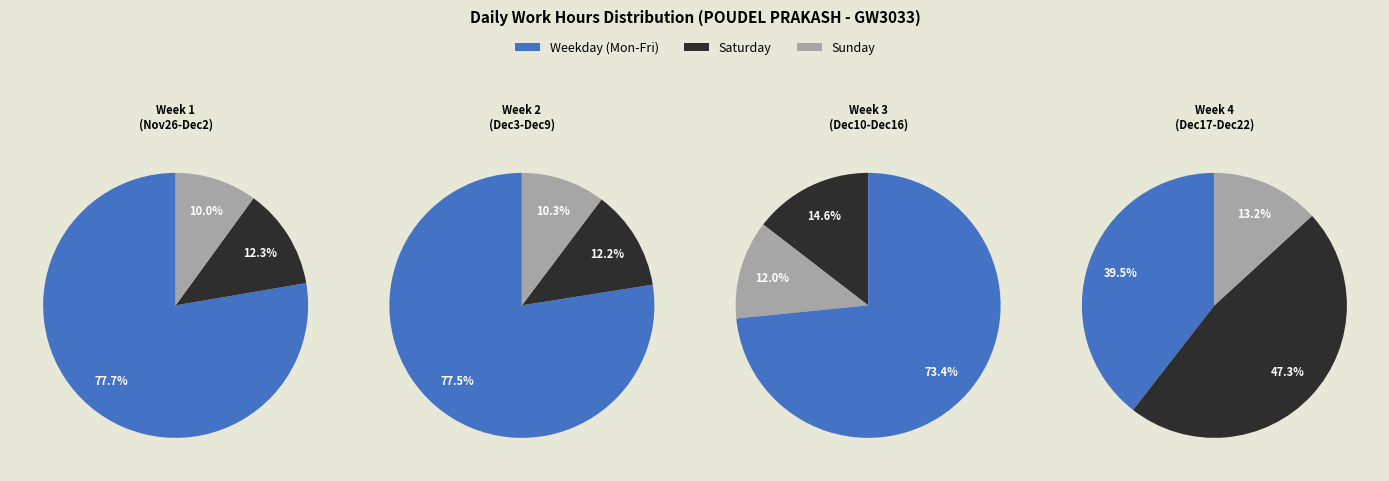

To the nearest percent, what percentage of the pie is 13?

4%